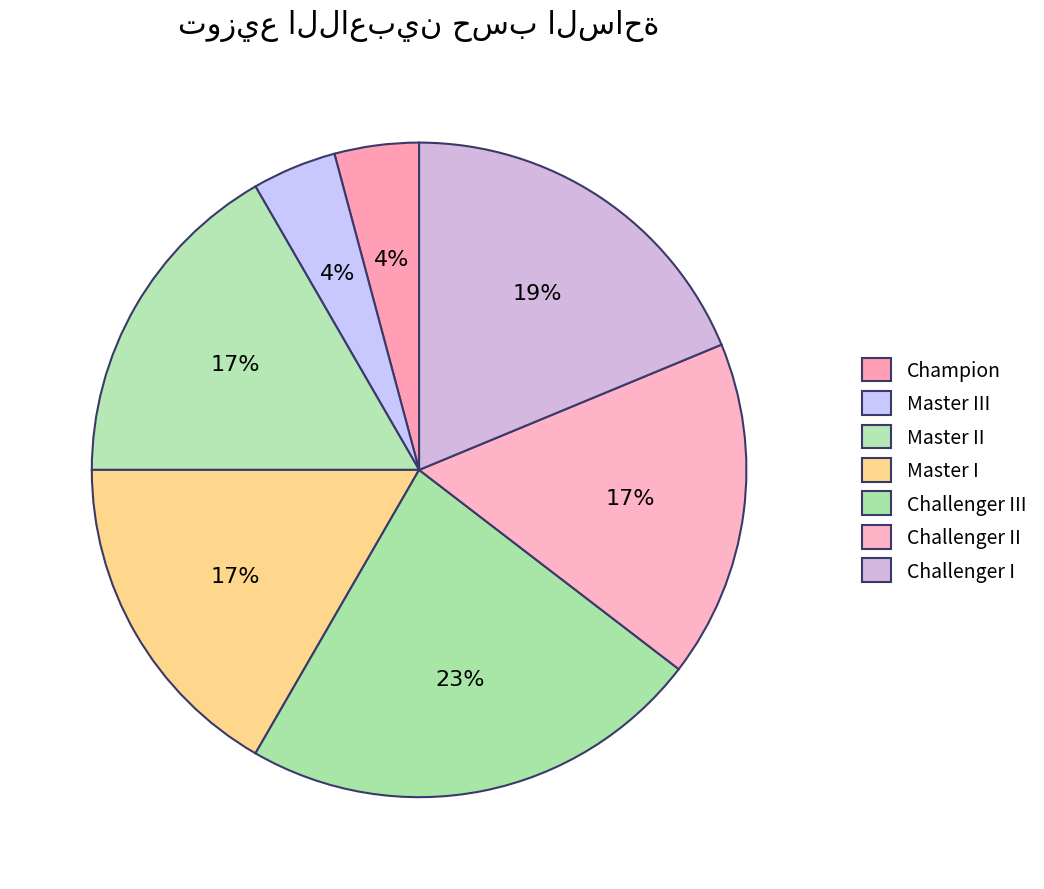

Rank the categories by value from highest to lowest.

Challenger III, Challenger I, Master II, Master I, Challenger II, Champion, Master III